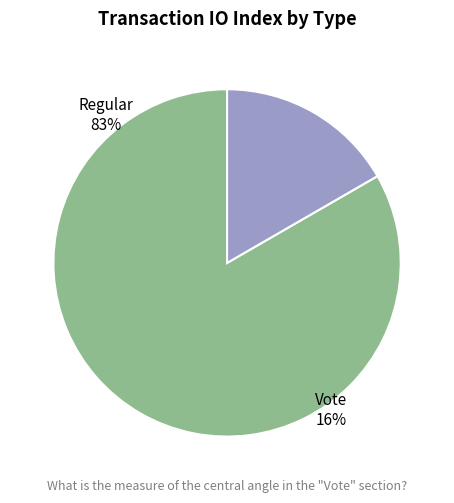

What is the smallest slice in the pie chart?

Vote